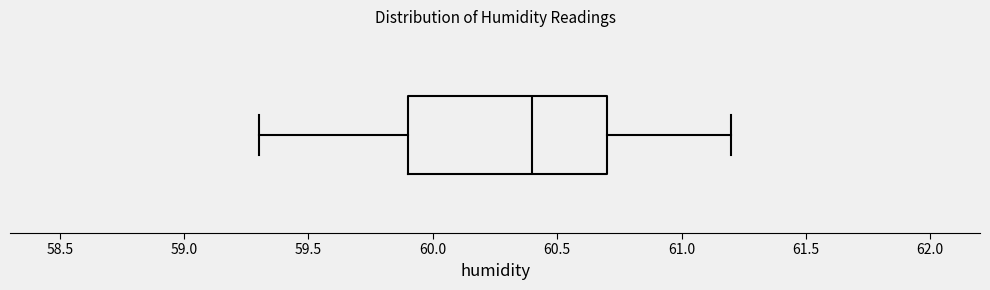

Transcribe this box plot: give where the median line is, the range the box spans, and where the two whiskers end, as read against the x-axis. The values are not printed on the chart, so give them approximately, as read against the axis.

median 60.4, box 59.9 to 60.7, whiskers 59.3 to 61.2